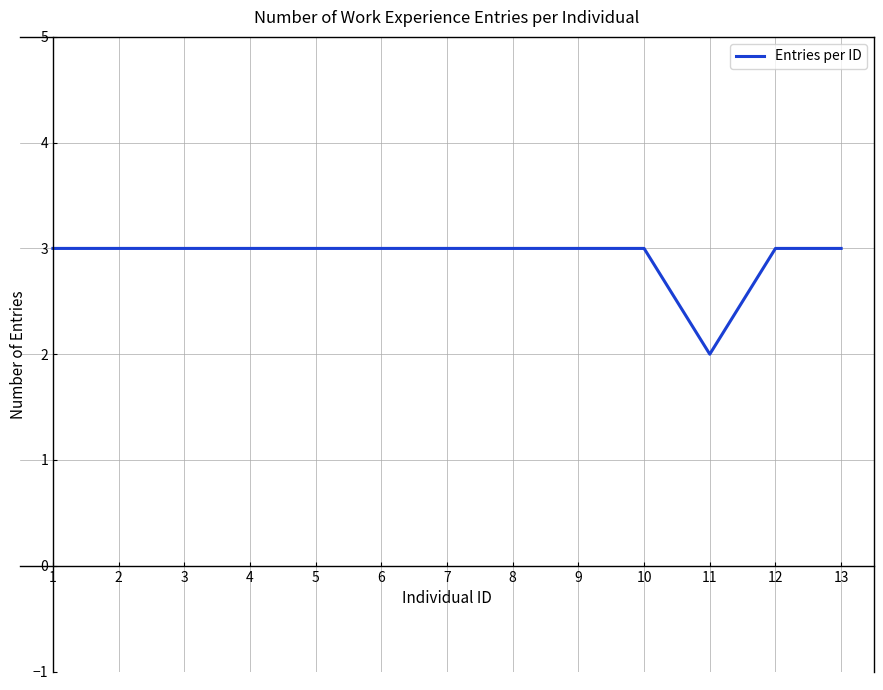

Reading left to right, extract all data points from this chart.

3	3	3	3	3	3	3	3	3	3	2	3	3